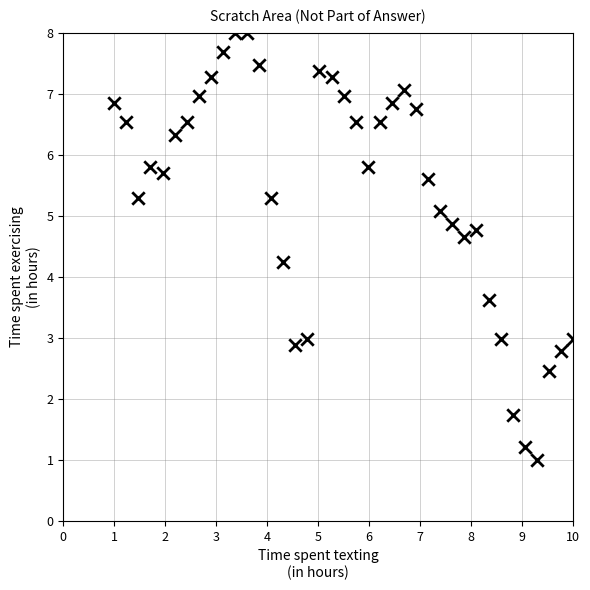

What is the range of Y values (max minus min)?

7.0